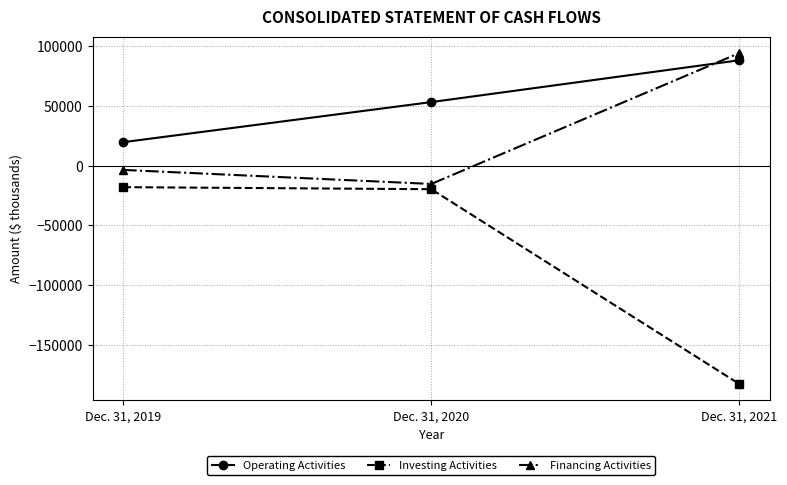

Reading left to right, transcribe all the data shown in this chart.

Operating Activities: 19722	53255	88263
Investing Activities: -17931	-19647	-182619
Financing Activities: -3507	-15255	94287